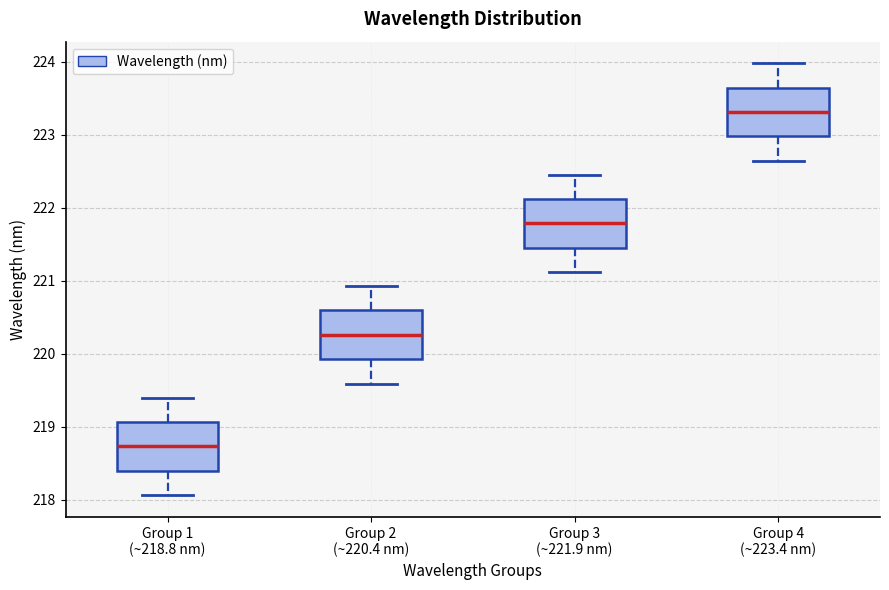

Reading left to right, transcribe this box plot: for each box, give where its median line is, the range the box spans, and where its two whiskers end, as read against the y-axis. The values are not printed on the chart, so give them approximately, as read against the axis.

Group 1 (~218.8 nm): median 218.7, box 218.4 to 219.1, whiskers 218.1 to 219.4
Group 2 (~220.4 nm): median 220.3, box 219.9 to 220.6, whiskers 219.6 to 220.9
Group 3 (~221.9 nm): median 221.8, box 221.5 to 222.1, whiskers 221.1 to 222.5
Group 4 (~223.4 nm): median 223.3, box 223.0 to 223.6, whiskers 222.6 to 224.0